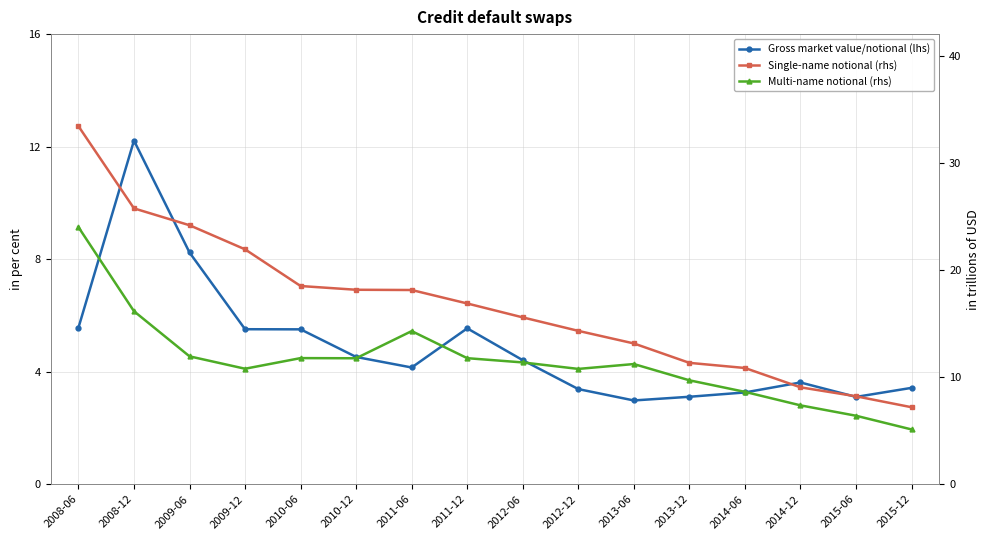

At which category is the sum across all series the highest?

2008-06